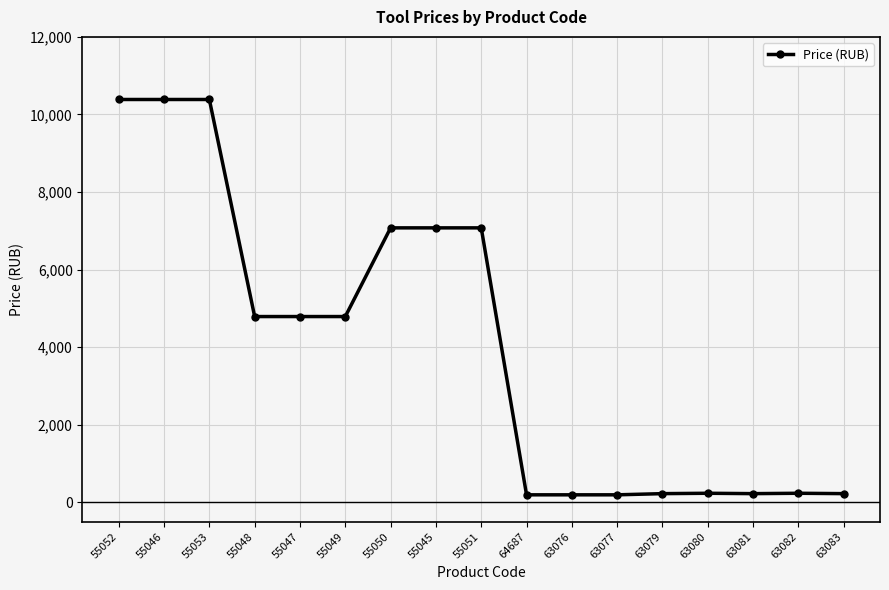

Is this an area chart (filled region under the line)?

No